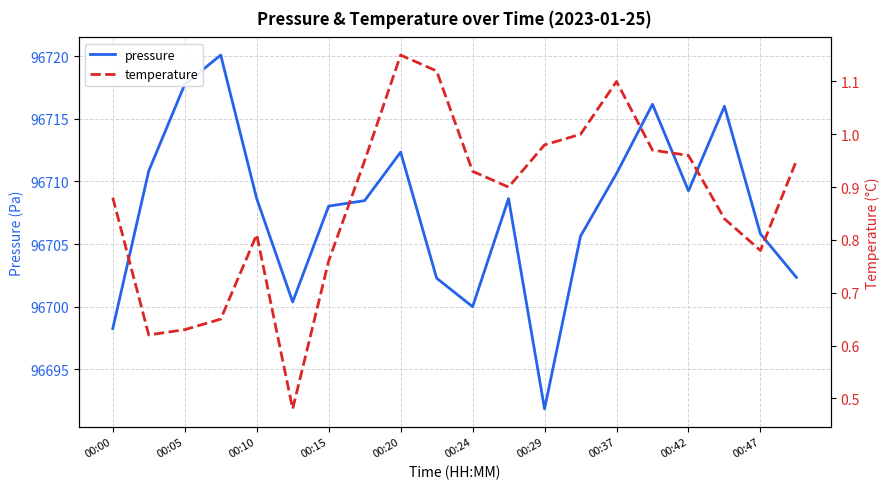

The pressure series shows 126728.6 at 00:20. True or false?

False